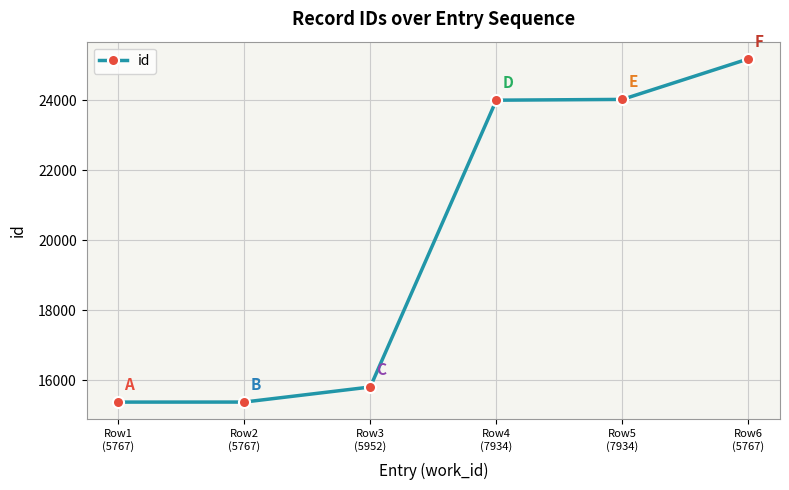

What is the change in value from Row2
(5767) to Row4
(7934)?

+8638